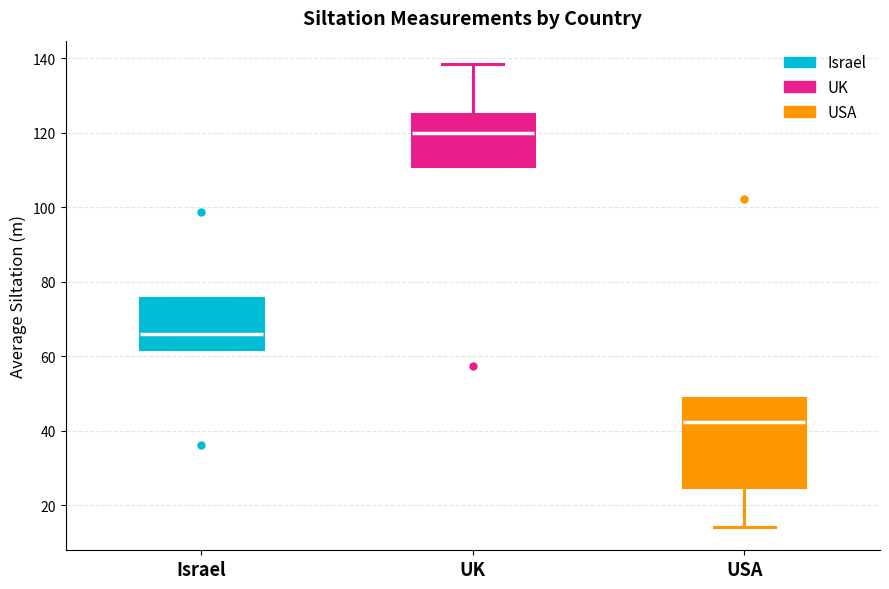

Reading left to right, read every box against the y-axis: the position of its median line, the range the box covers, and the ends of its whiskers. The values are not printed on the chart, so give them approximately, as read against the axis.

Israel: median 66, box 62 to 76, whiskers 62 to 76
UK: median 120, box 112 to 126, whiskers 112 to 138
USA: median 42, box 24 to 48, whiskers 14 to 48